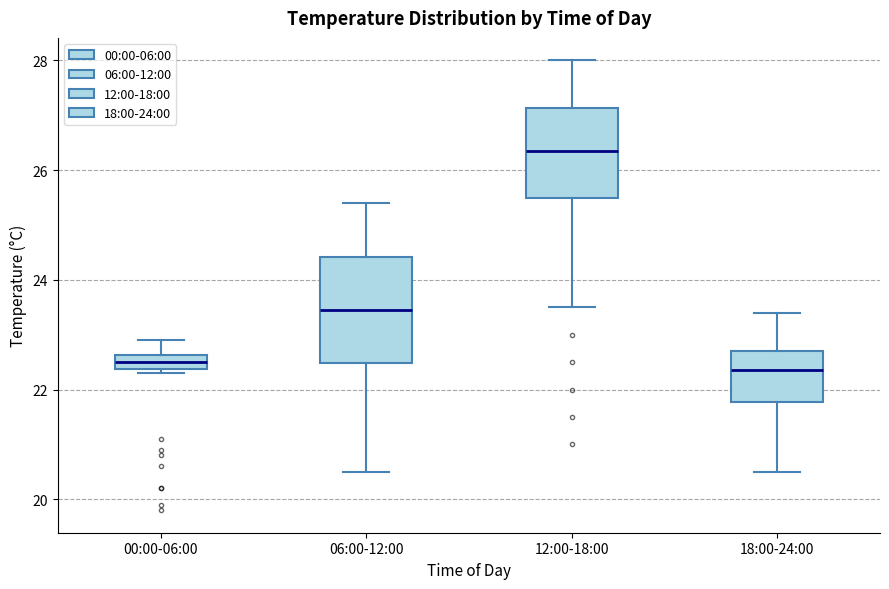

Where does the upper whisker of the box for 00:00-06:00 end on the y-axis? The values are not printed on the chart, so give them approximately, as read against the axis.

23.0